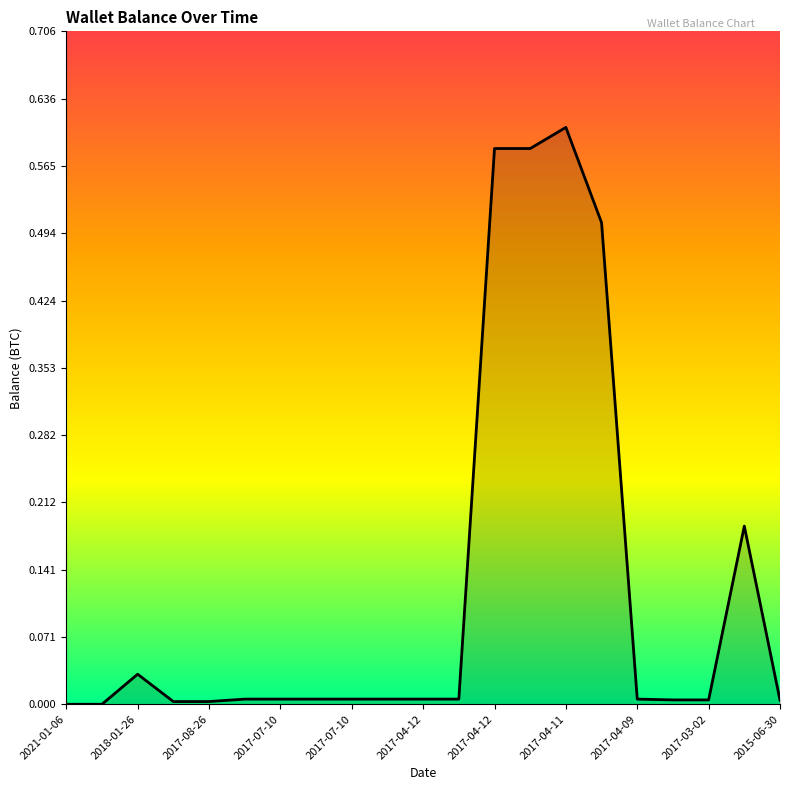

Count the number of data series in this chart.

1